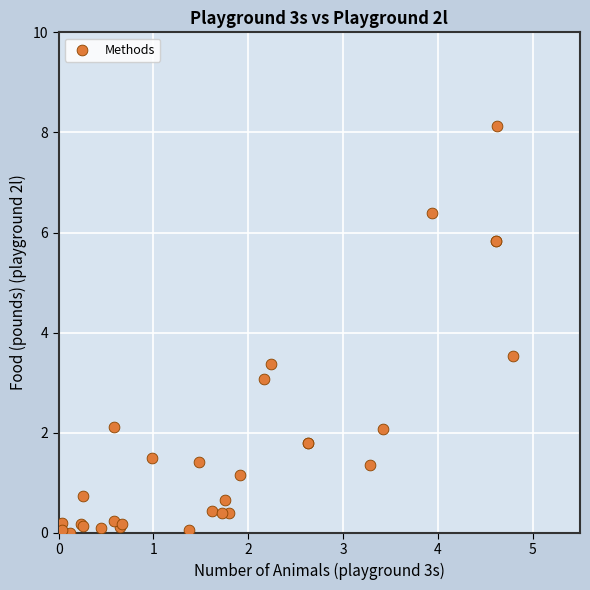

What Y value in the scatter plot is closest to 4?

3.5